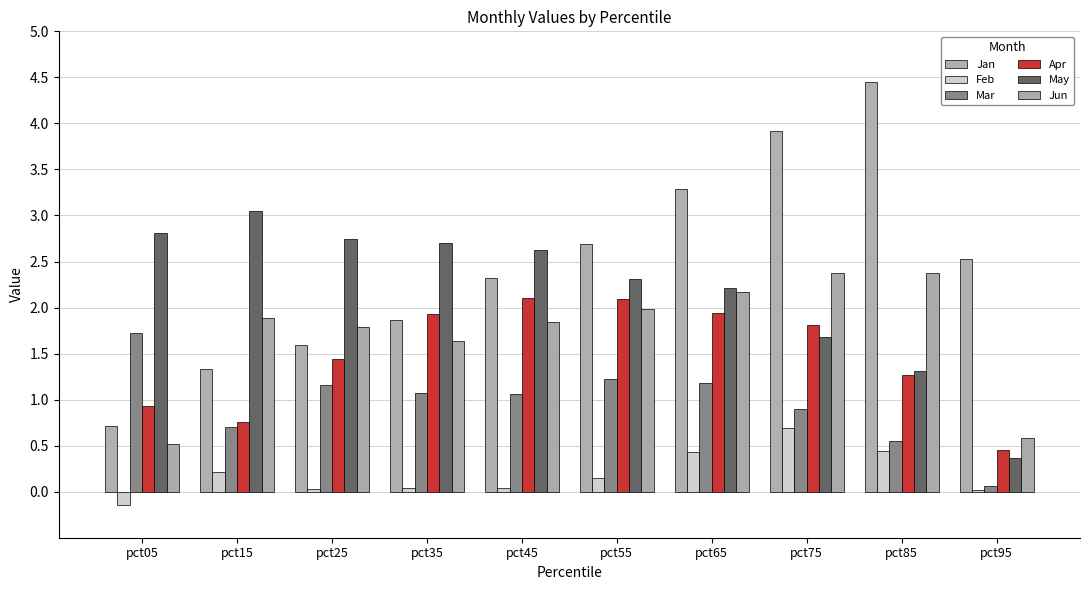

What is the value of the May bar at the 5th from the left?

2.6